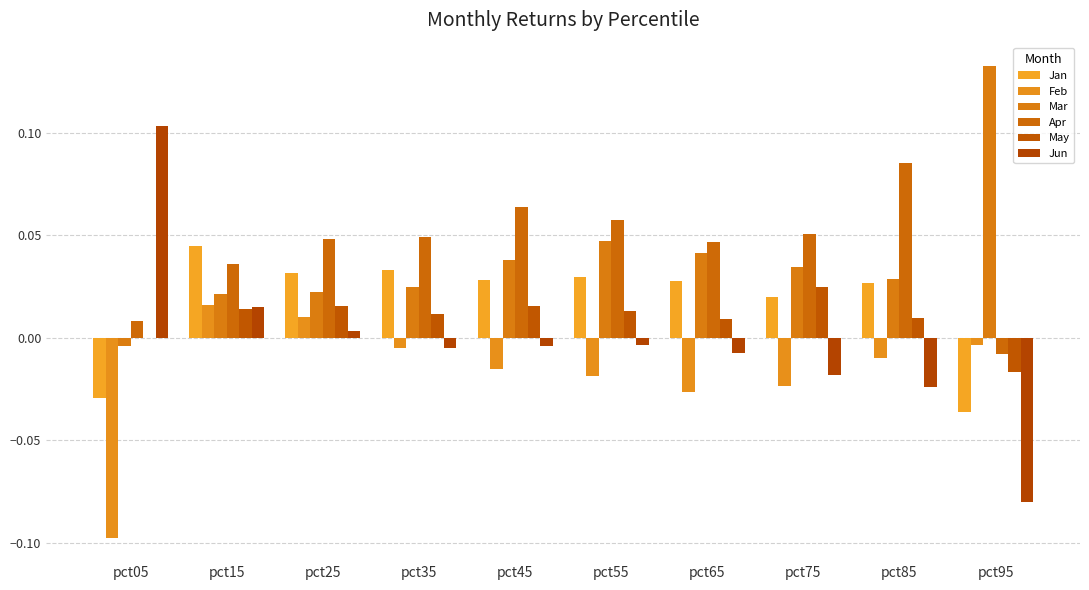

What are all the series names shown in the legend?

Jan, Feb, Mar, Apr, May, Jun